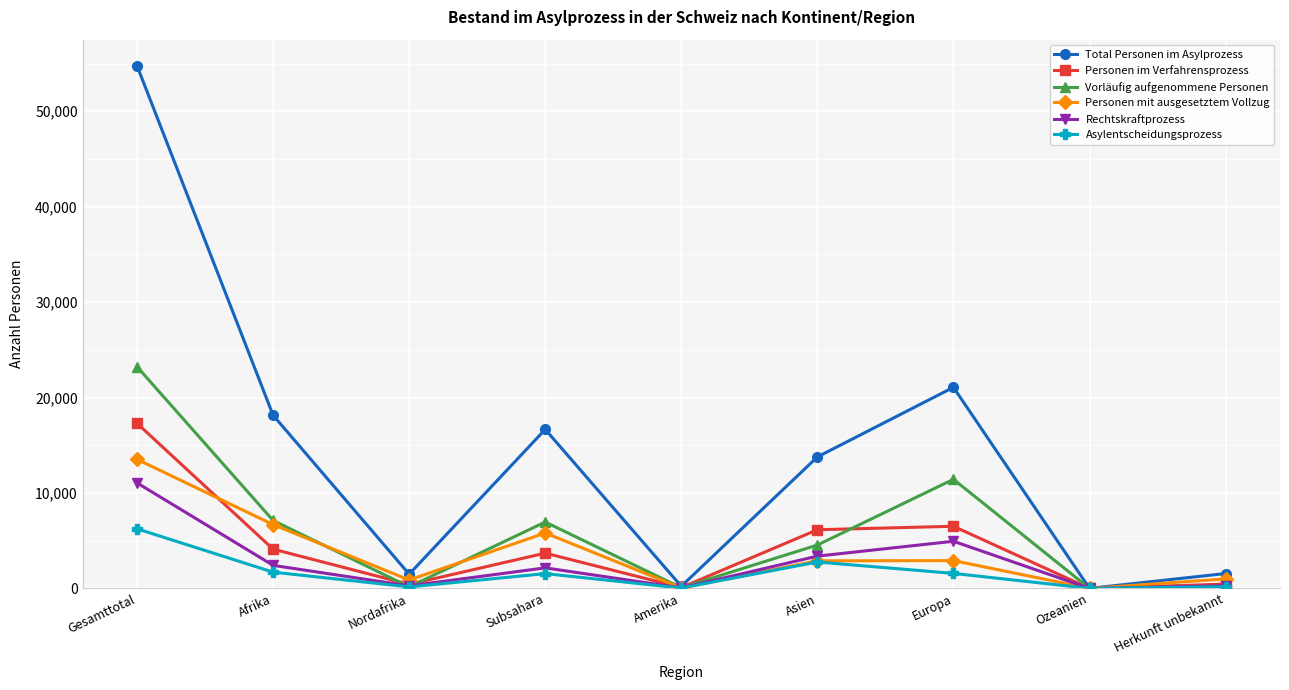

How many lines are shown in the chart?

6